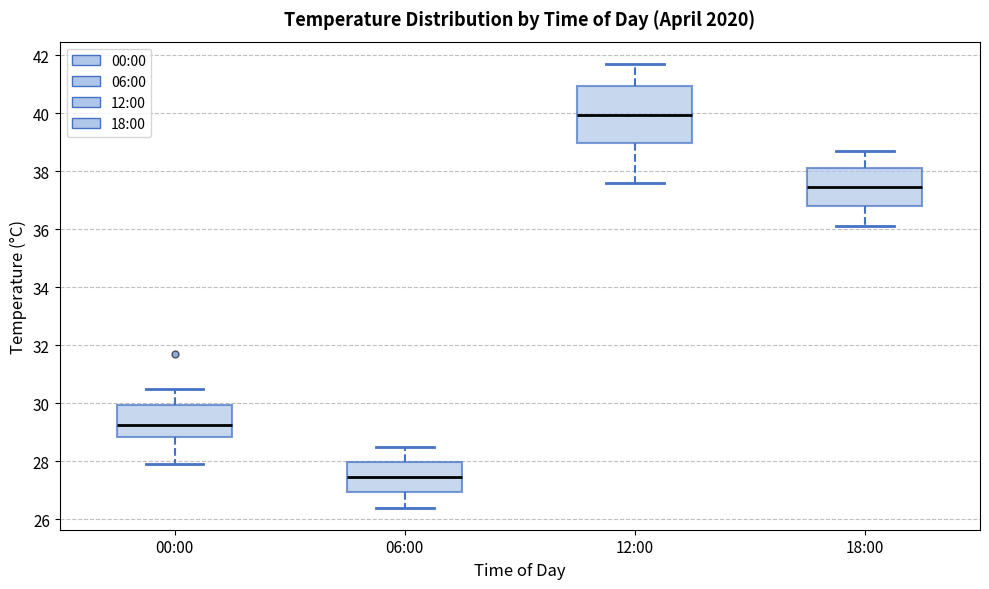

Which box is the tallest, from its lower edge to its upper edge?

12:00